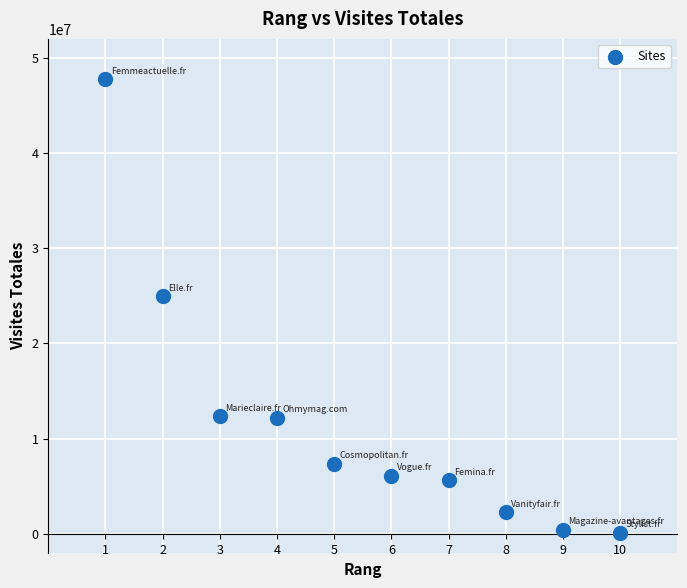

What is the range of X values (max minus min)?

9